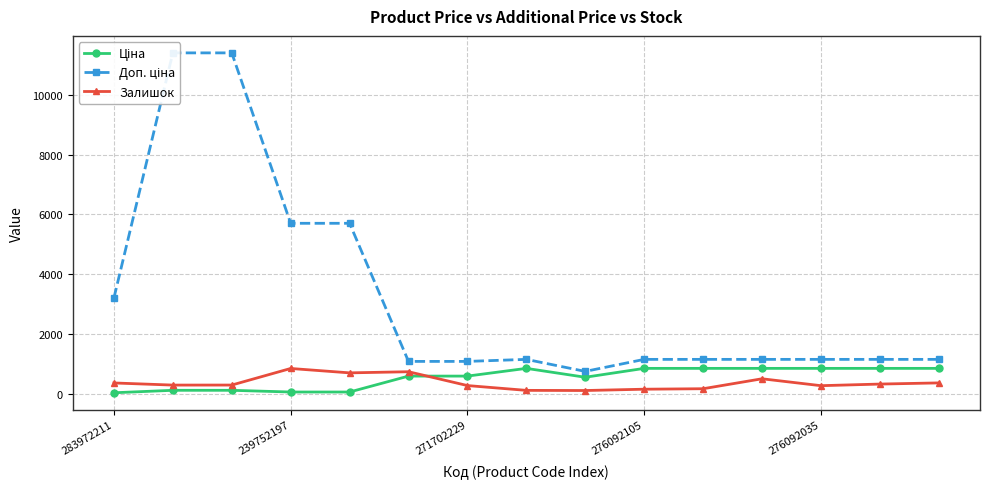

What is the highest value of the Залишок series?

845.0